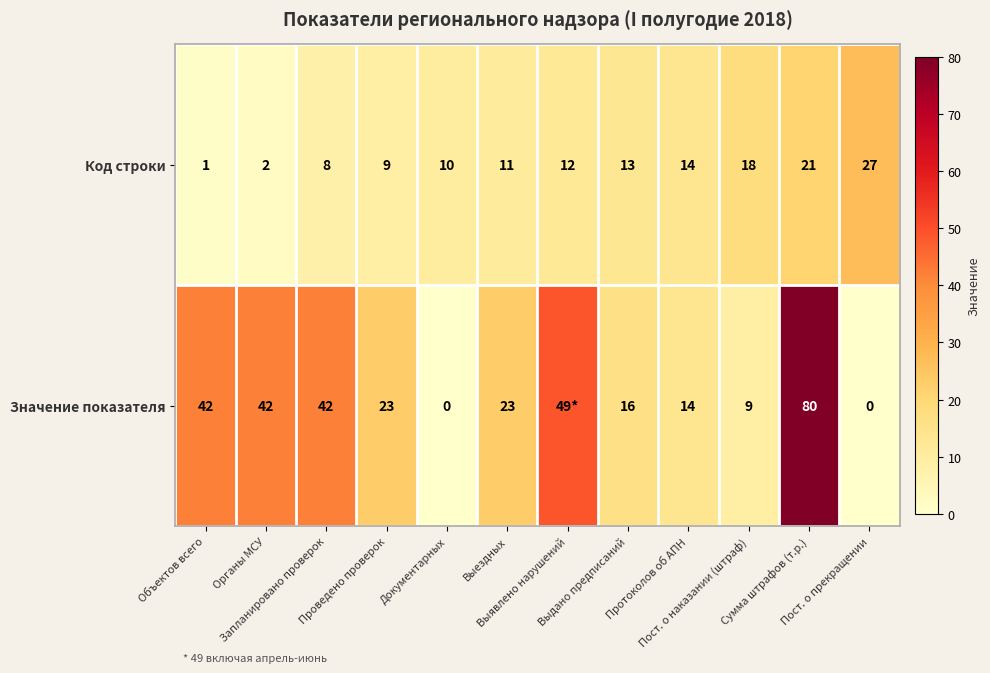

What is the greatest value displayed?

80